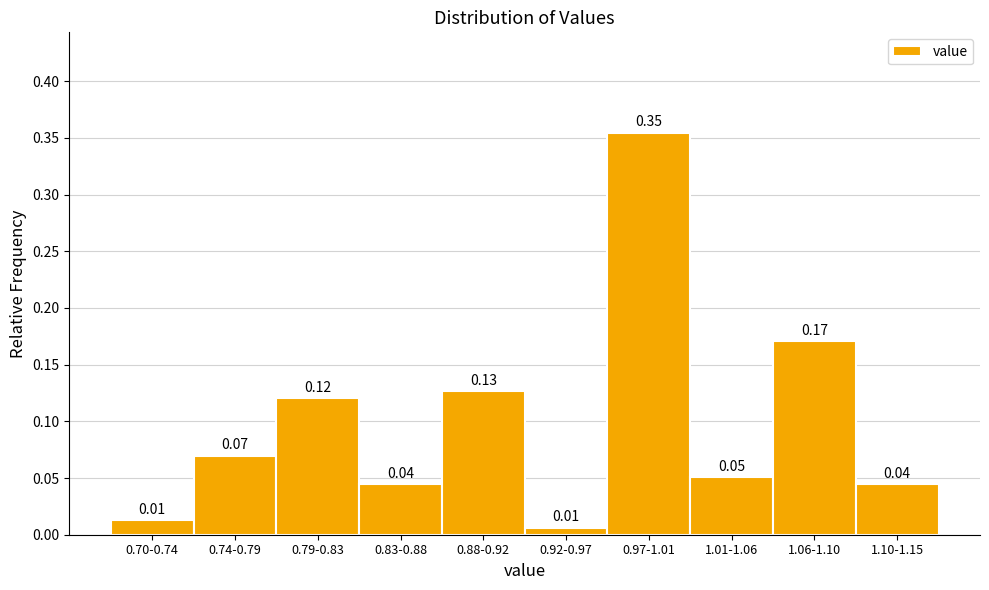

Which has a higher value, 0.92-0.97 or 0.97-1.01?

0.97-1.01